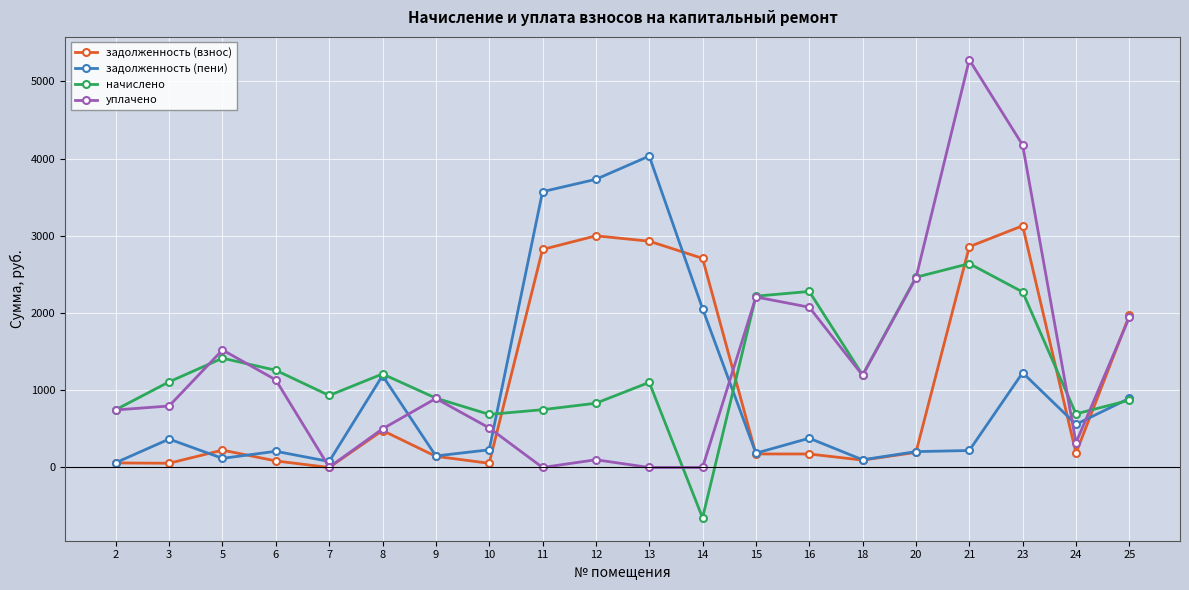

Read the задолженность (пени) value at 23.

1227.1